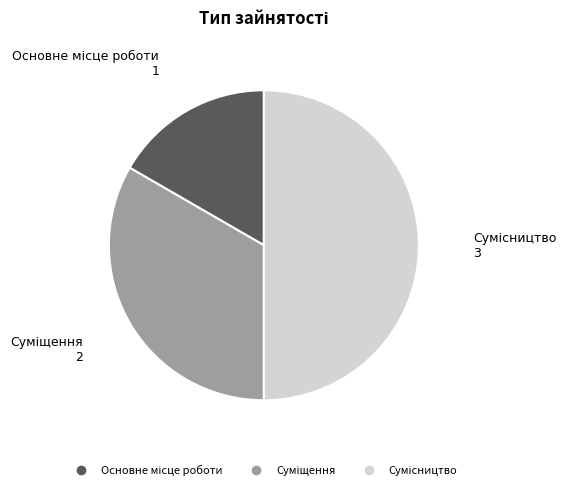

To the nearest percent, what percentage of the pie is Основне місце роботи?

17%